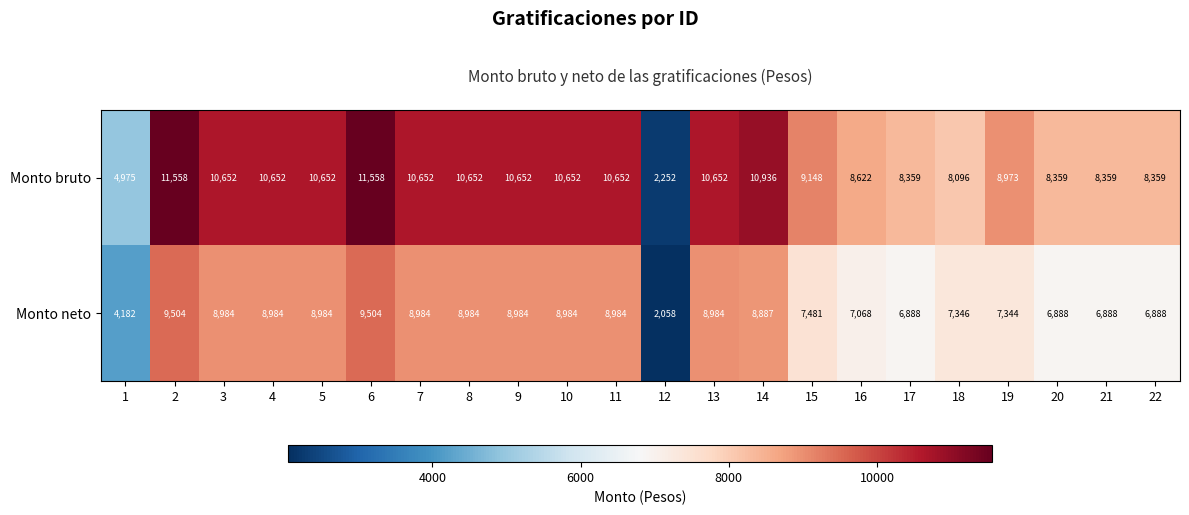

What is the difference between the second highest and minimum values in the Monto bruto series?

9306